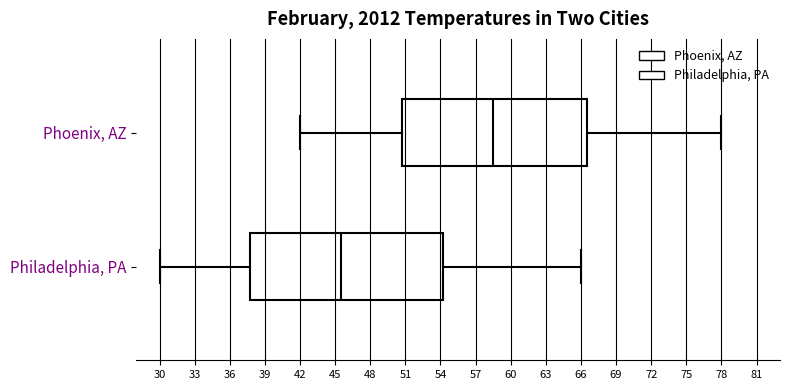

Which box has the furthest to the right median line?

Phoenix, AZ